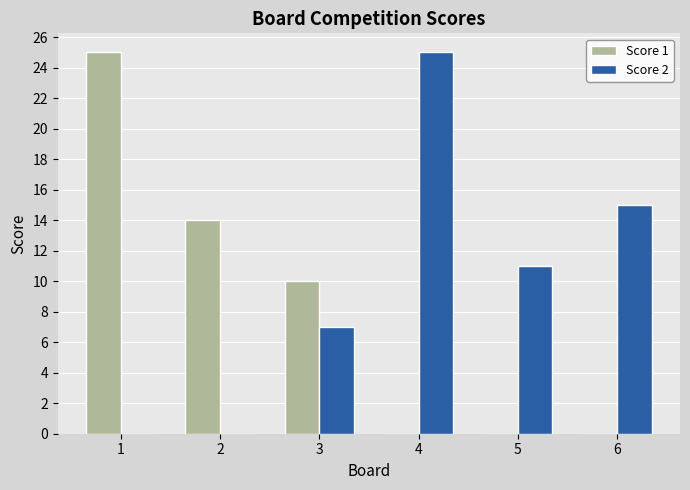

Does the chart contain stacked bars?

No